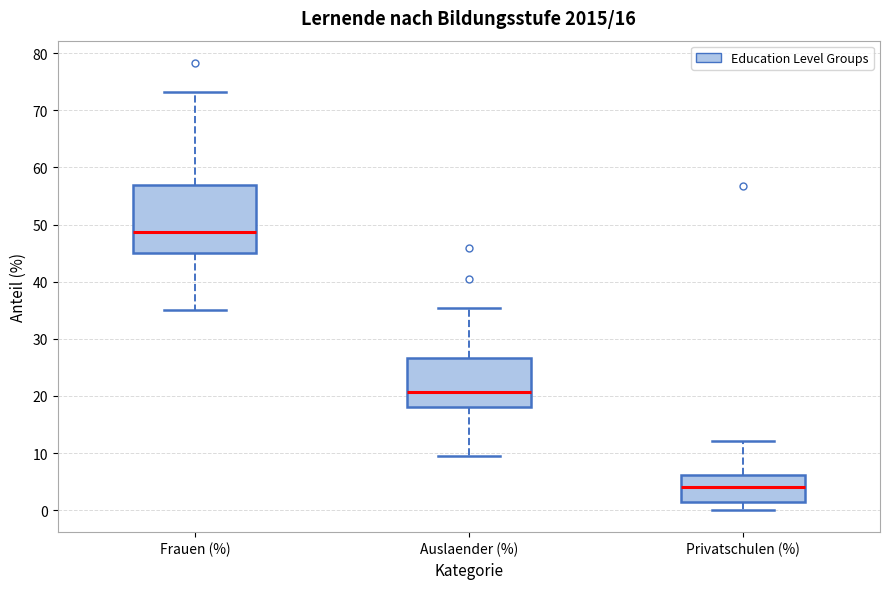

Which box has the highest median line?

Frauen (%)